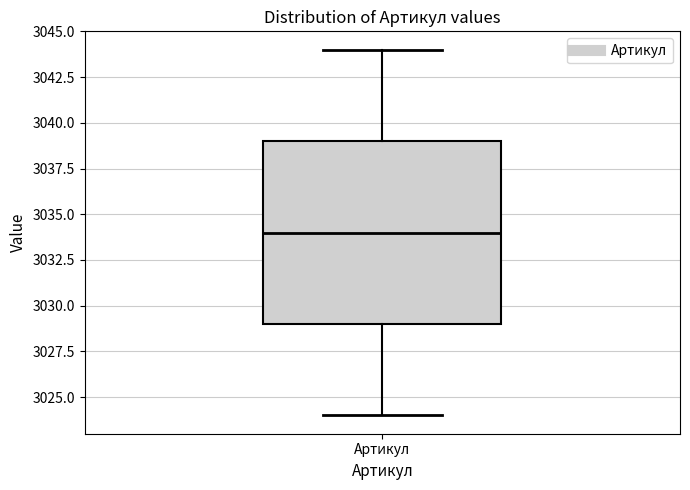

Transcribe this box plot: give where the median line is, the range the box spans, and where the two whiskers end, as read against the y-axis. The values are not printed on the chart, so give them approximately, as read against the axis.

median 3034, box 3029 to 3039, whiskers 3024 to 3044